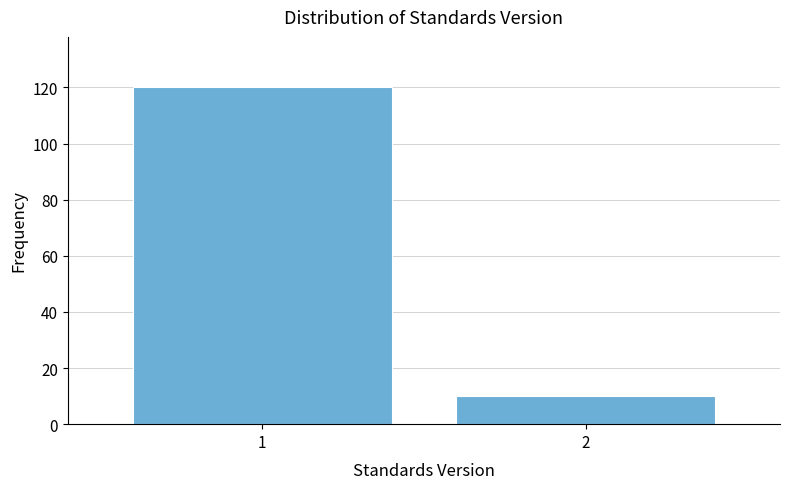

Reading right to left, what are all the values shown in this chart?

2=10	1=120